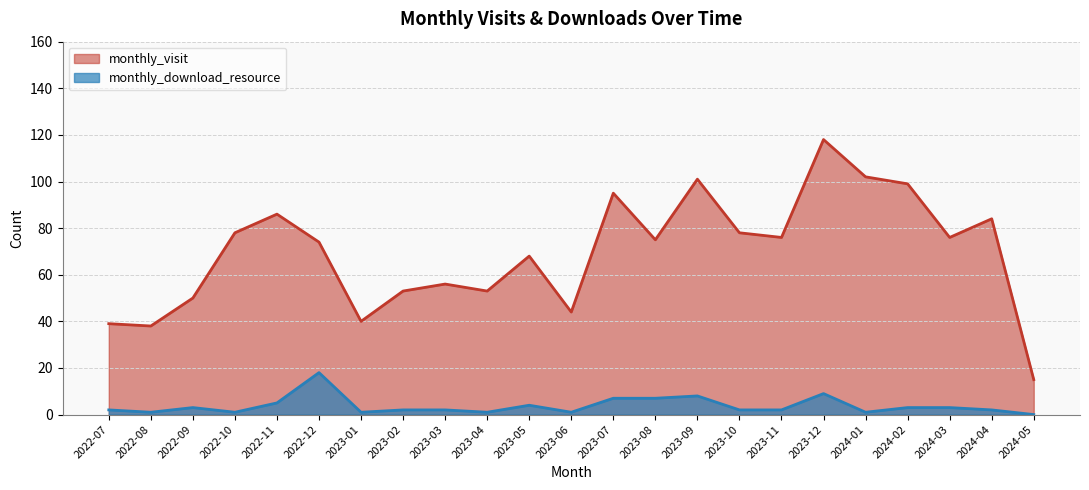

What is the total value across all series at 2024-02?

102